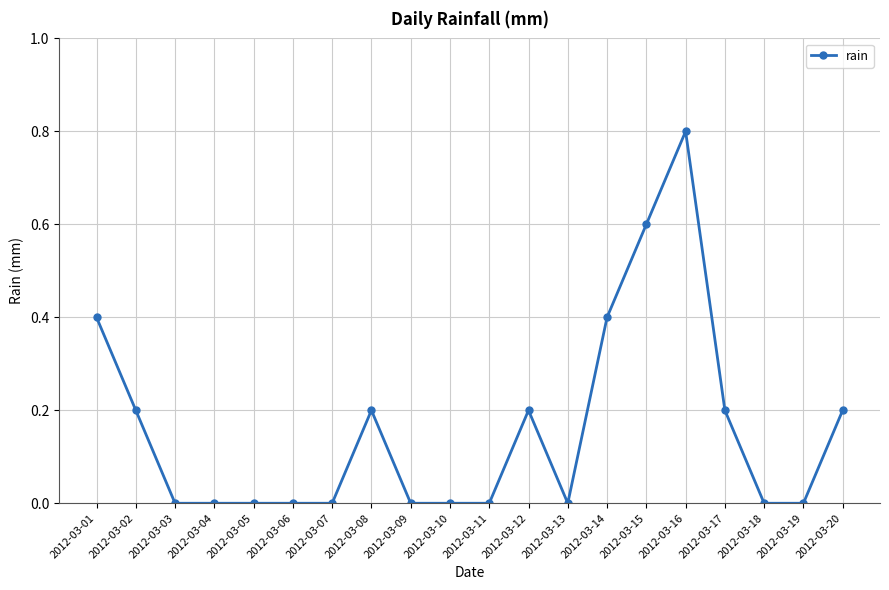

What is the sum of all values?

3.2